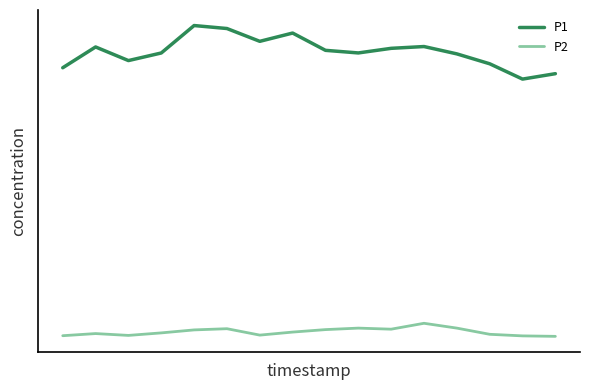

What is the maximum value for P1?

17.9